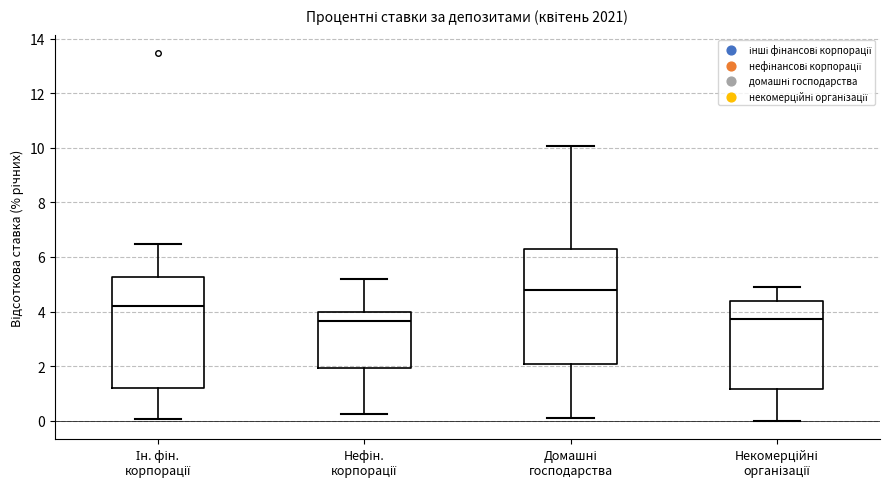

Reading left to right, transcribe this box plot: for each box, give where its median line is, the range the box spans, and where its two whiskers end, as read against the y-axis. The values are not printed on the chart, so give them approximately, as read against the axis.

Ін. фін. корпорації: median 4.2, box 1.2 to 5.2, whiskers 0.0 to 6.4
Нефін. корпорації: median 3.6, box 2.0 to 4.0, whiskers 0.2 to 5.2
Домашні господарства: median 4.8, box 2.0 to 6.2, whiskers 0.2 to 10.0
Некомерційні організації: median 3.8, box 1.2 to 4.4, whiskers 0.0 to 5.0